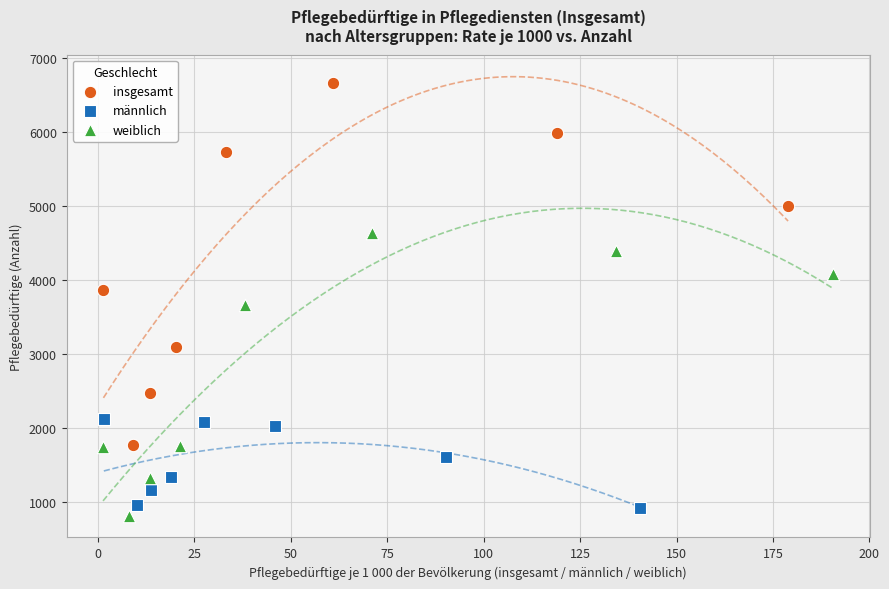

Which series has the largest Y range (max minus min)?

insgesamt